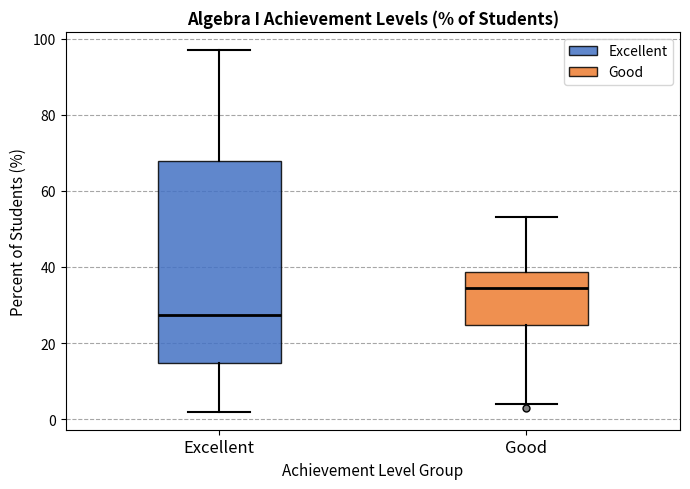

Reading left to right, read every box against the y-axis: the position of its median line, the range the box covers, and the ends of its whiskers. The values are not printed on the chart, so give them approximately, as read against the axis.

Excellent: median 28, box 14 to 68, whiskers 2 to 98
Good: median 34, box 24 to 38, whiskers 4 to 54